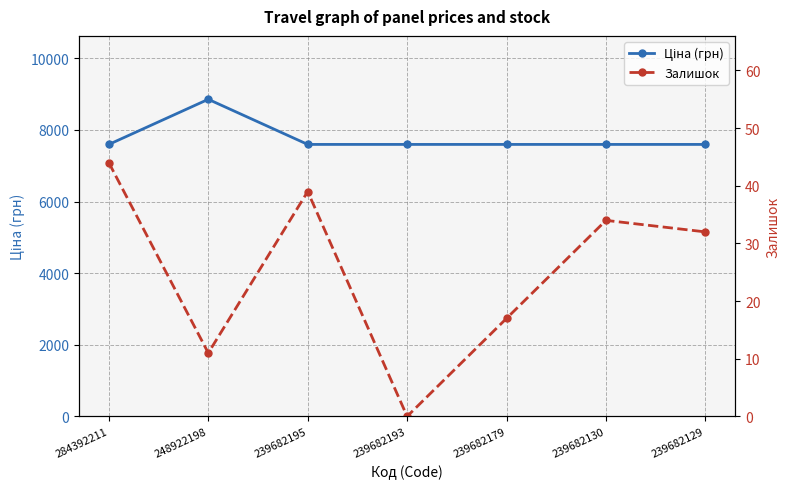

What is the total value across all series at 248922198?

8867.7